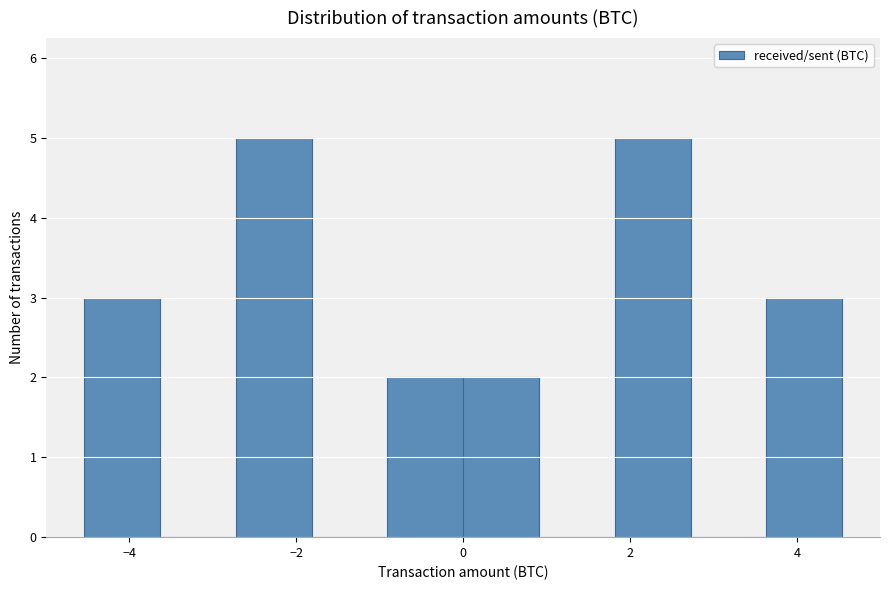

Reading left to right, list every bar in this chart as the range it spans on the x-axis followed by its height. Neither the bar edges nor the heights are printed on the chart, so give them approximately, as read against the axes.

-4.6 to -3.6: 3
-3.6 to -2.8: 0
-2.8 to -1.8: 5
-1.8 to -1.0: 0
-1.0 to 0.0: 2
0.0 to 1.0: 2
1.0 to 1.8: 0
1.8 to 2.8: 5
2.8 to 3.6: 0
3.6 to 4.6: 3